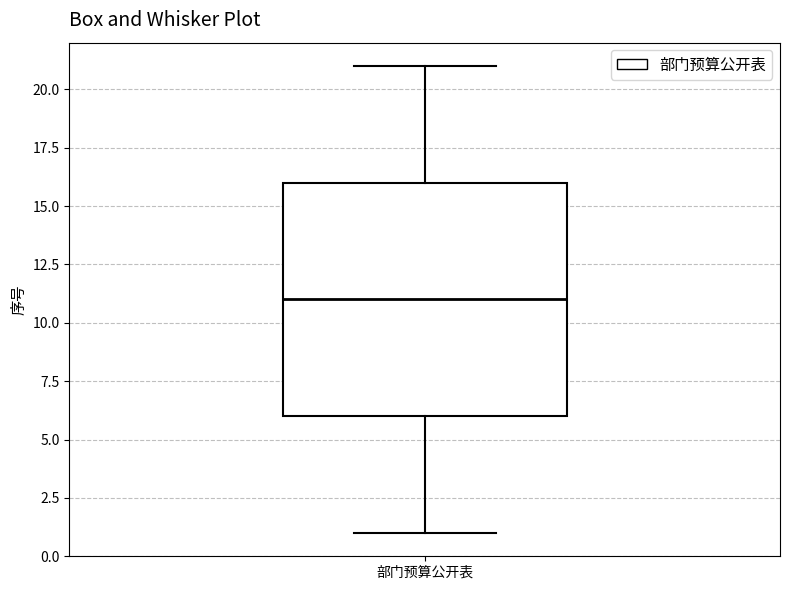

Transcribe this box plot: give where the median line is, the range the box spans, and where the two whiskers end, as read against the y-axis. The values are not printed on the chart, so give them approximately, as read against the axis.

median 11, box 6 to 16, whiskers 1 to 21